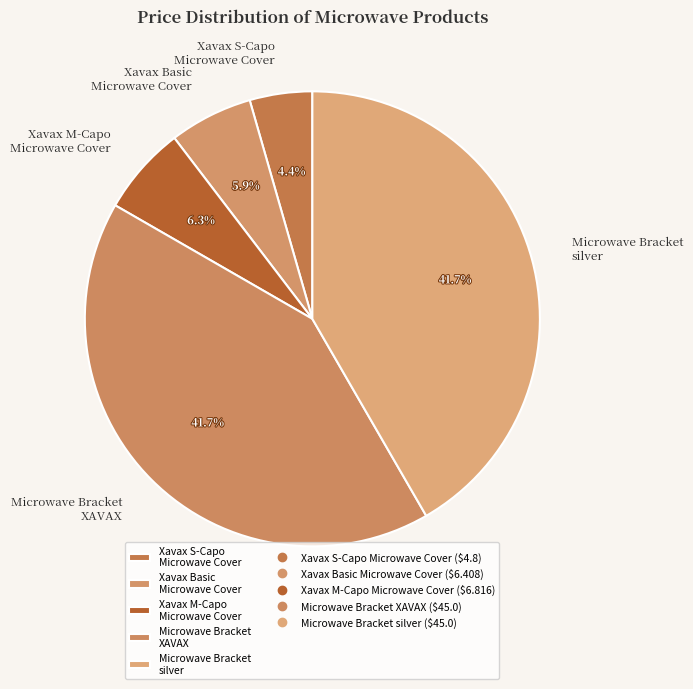

What is the ratio of the value at Xavax M-Capo Microwave Cover to the value at Xavax Basic Microwave Cover?

1.1